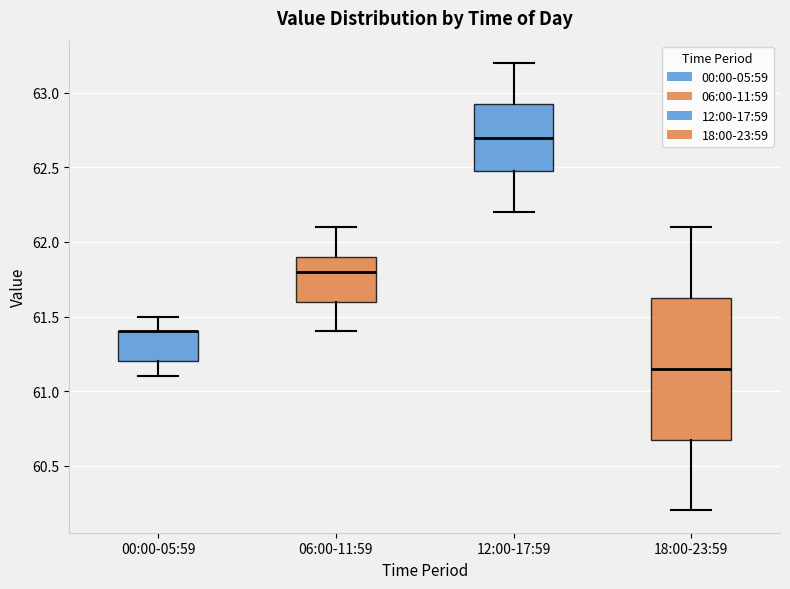

Reading left to right, transcribe this box plot: for each box, give where its median line is, the range the box spans, and where its two whiskers end, as read against the y-axis. The values are not printed on the chart, so give them approximately, as read against the axis.

00:00-05:59: median 61.40 (drawn on the box's upper edge), box 61.20 to 61.40, whiskers 61.10 to 61.50
06:00-11:59: median 61.80, box 61.60 to 61.90, whiskers 61.40 to 62.10
12:00-17:59: median 62.70, box 62.50 to 62.95, whiskers 62.20 to 63.20
18:00-23:59: median 61.15, box 60.70 to 61.65, whiskers 60.20 to 62.10